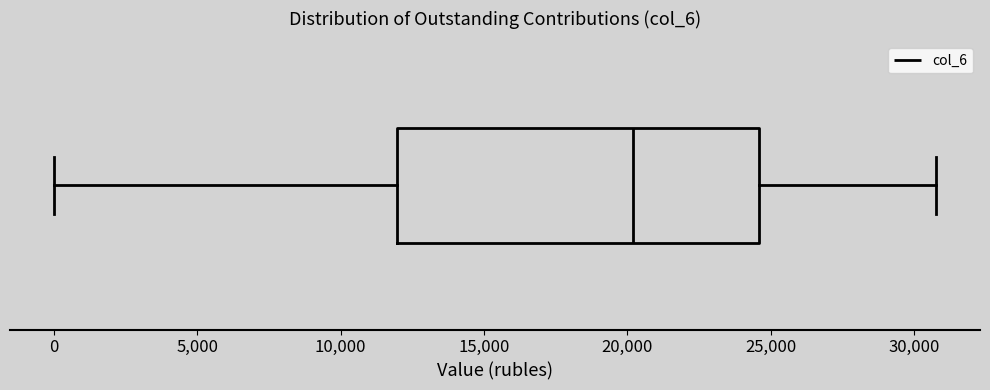

Transcribe this box plot: give where the median line is, the range the box spans, and where the two whiskers end, as read against the x-axis. The values are not printed on the chart, so give them approximately, as read against the axis.

median 20000, box 12000 to 24500, whiskers 0 to 31000